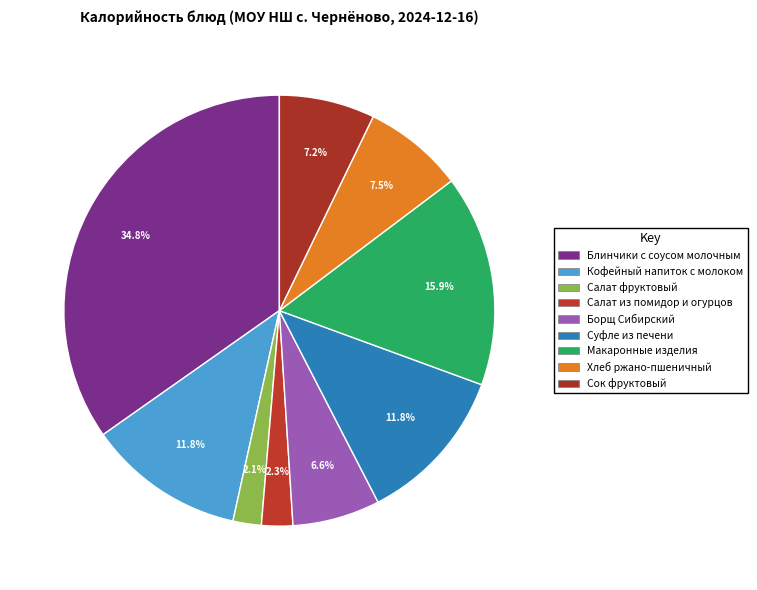

What percentage do Салат из помидор и огурцов and Суфле из печени together represent?

14.2%